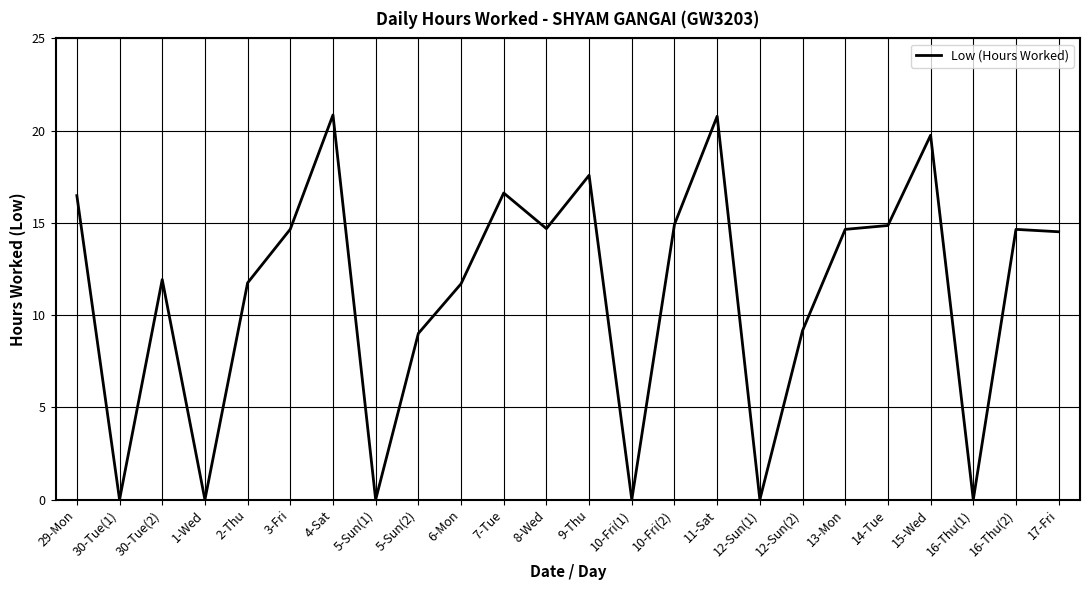

The chart shows a value of 11.8 at 2-Thu. True or false?

True